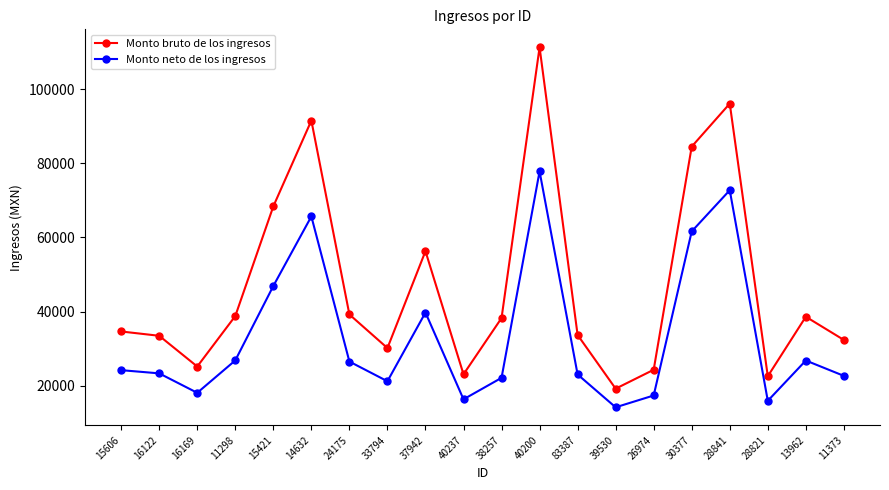

What is the total value across all series at 24175?

65762.0